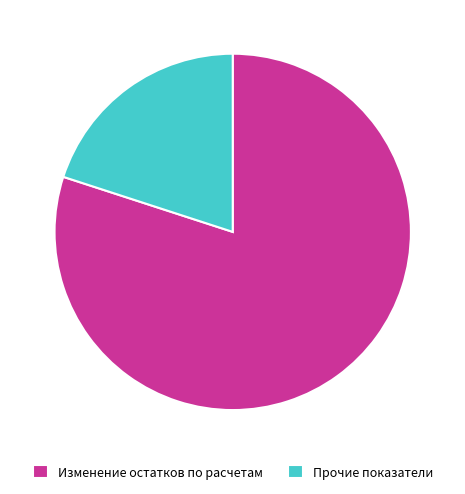

What is the largest slice in the pie chart?

Изменение остатков по расчетам